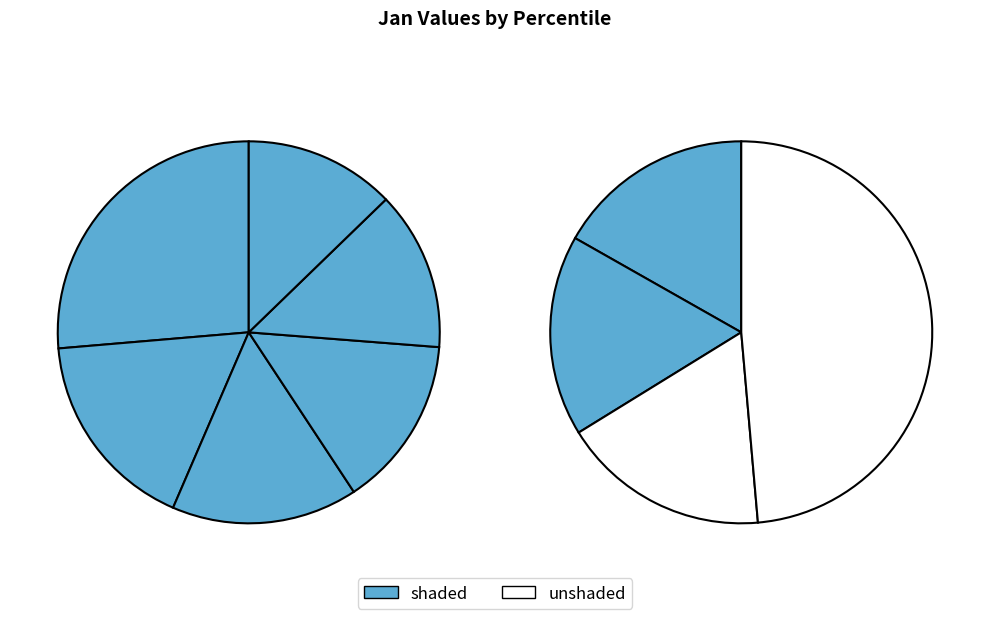

Rank the categories by value from lowest to highest.

pct65, pct75, pct55, pct85, pct45, pct35, pct25, pct15, pct05, pct95